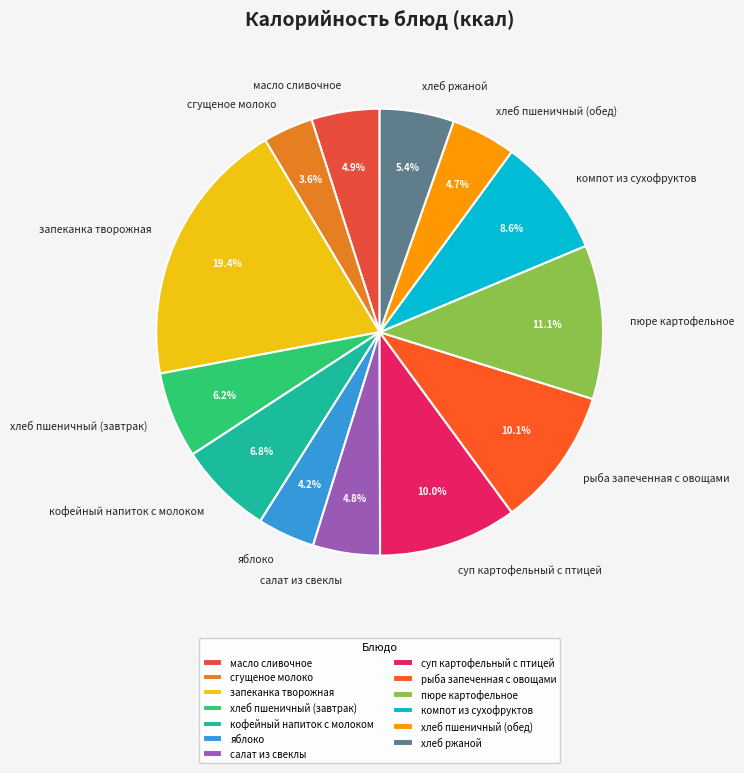

True or false: яблоко accounts for 4% of the total.

True